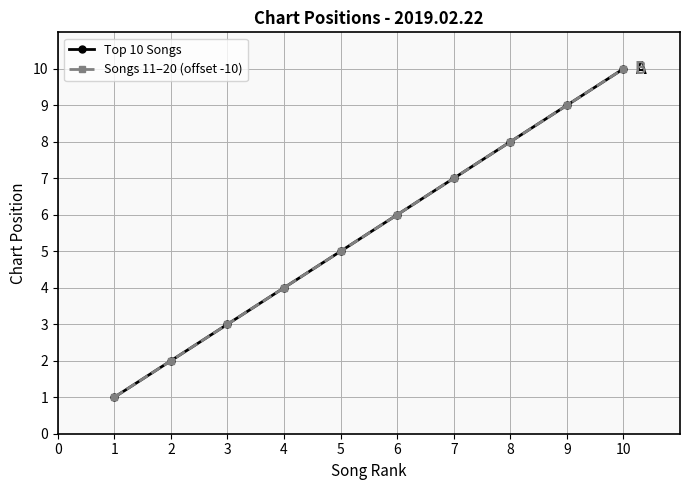

True or false: Top 10 Songs has more than 2 interior local peaks.

False